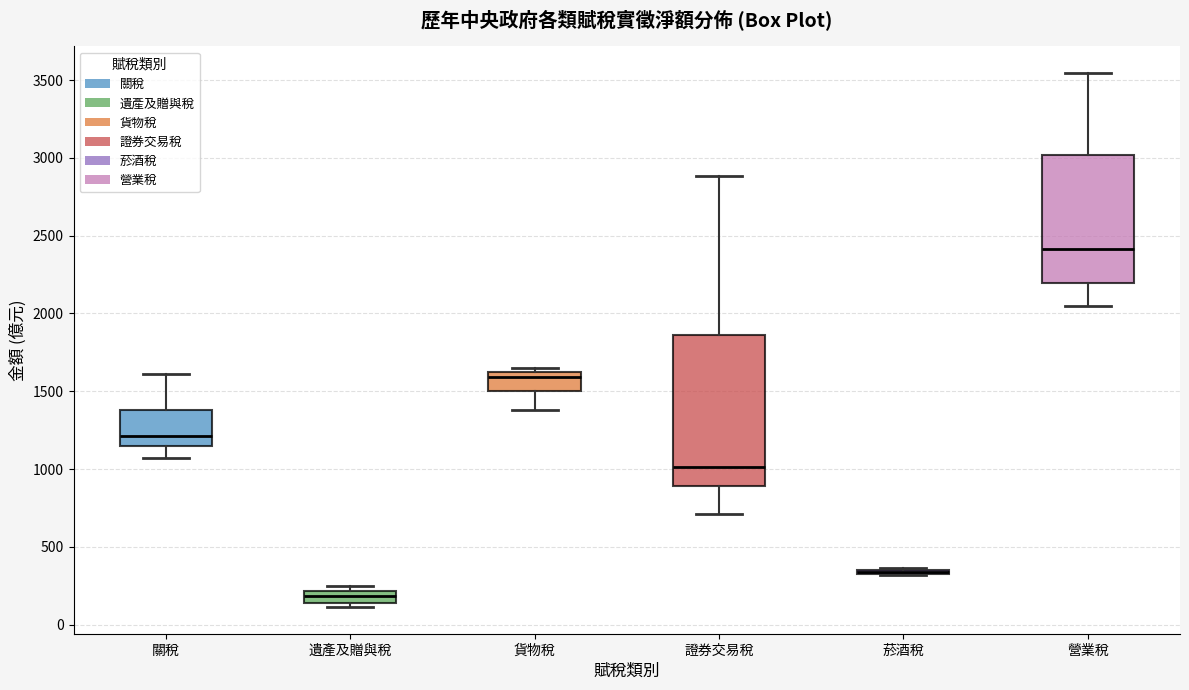

Reading left to right, transcribe this box plot: for each box, give where its median line is, the range the box spans, and where its two whiskers end, as read against the y-axis. The values are not printed on the chart, so give them approximately, as read against the axis.

關稅: median 1200, box 1150 to 1400, whiskers 1050 to 1600
遺產及贈與稅: median 200 (inside the box), box 150 to 200, whiskers 100 to 250
貨物稅: median 1600 (just below the box's upper edge), box 1500 to 1600, whiskers 1400 to 1650
證券交易稅: median 1000, box 900 to 1850, whiskers 700 to 2900
菸酒稅: box collapsed to a line at 350, whiskers 300 to 350
營業稅: median 2400, box 2200 to 3000, whiskers 2050 to 3550